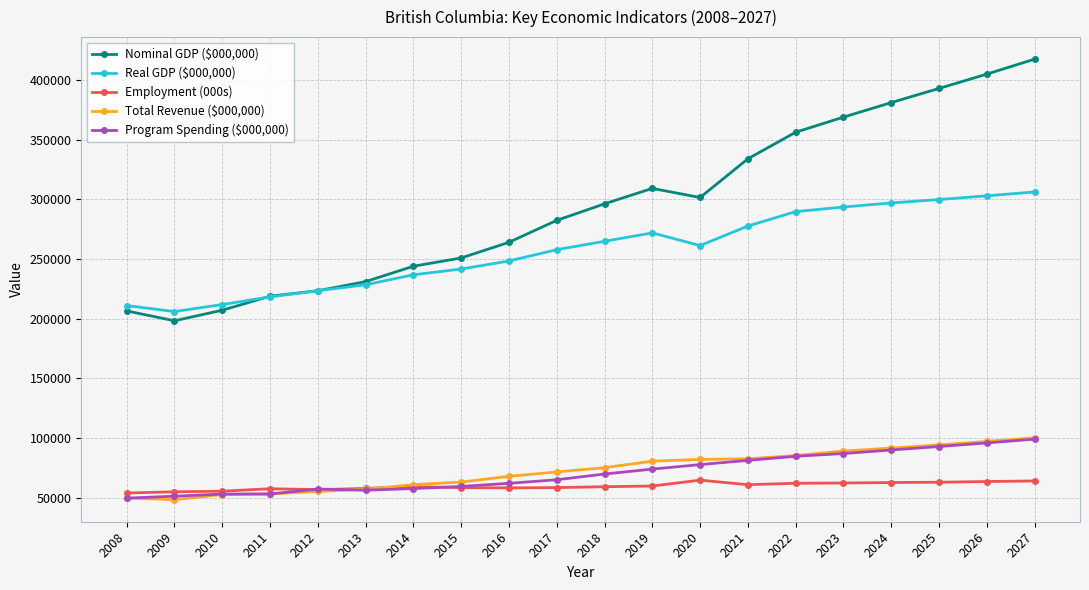

What is the highest value of the Program Spending ($000,000) series?

98990